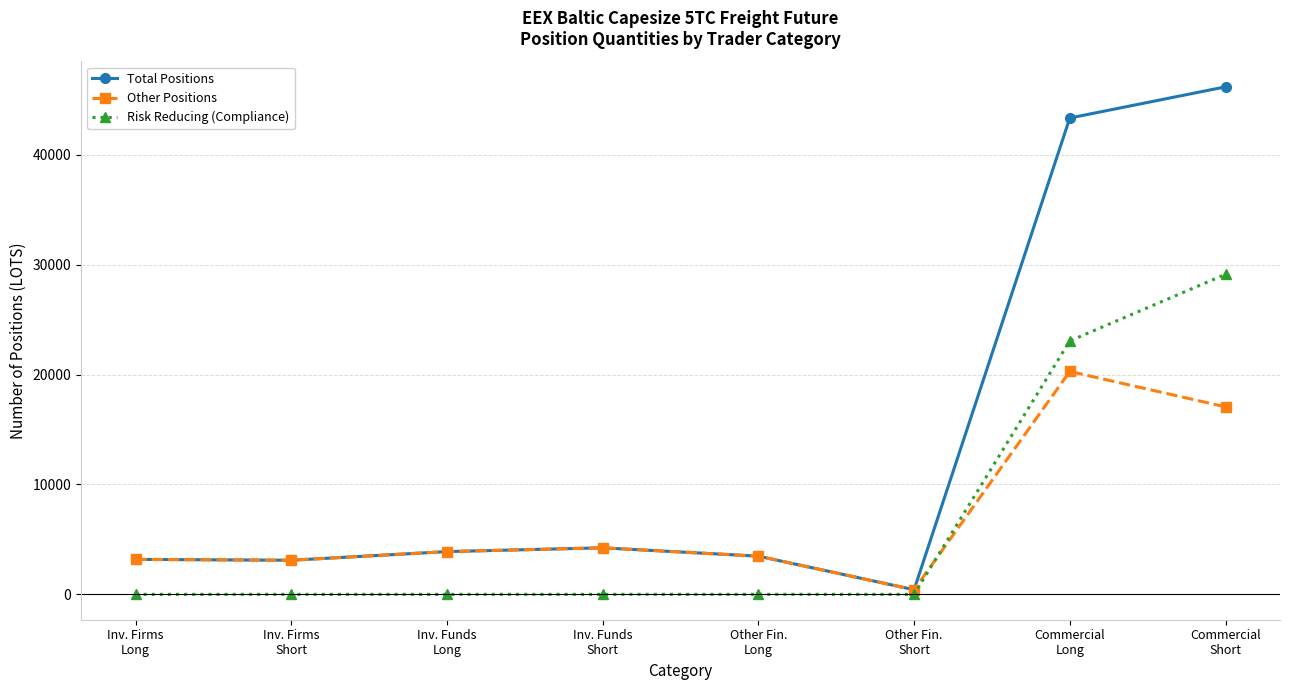

Does the chart have visible grid lines?

Yes